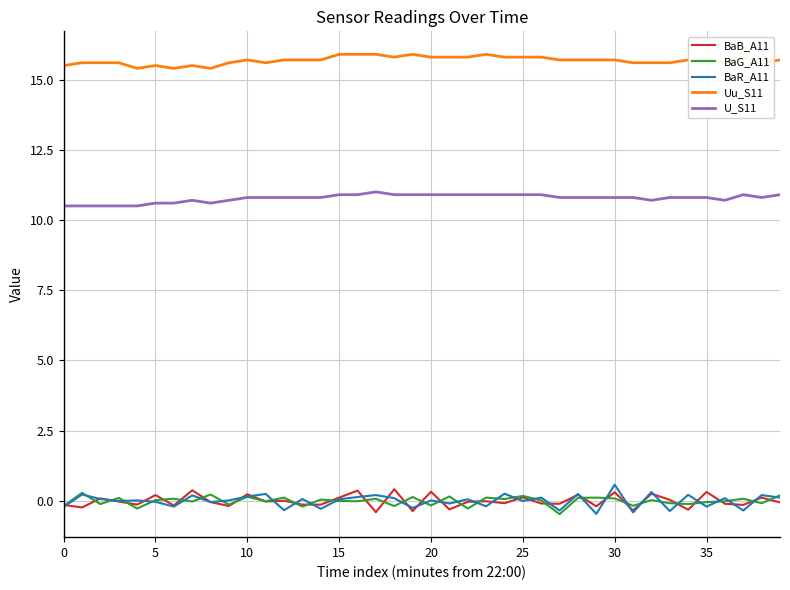

True or false: BaG_A11 has more than 1 points higher than both neighbors.

True